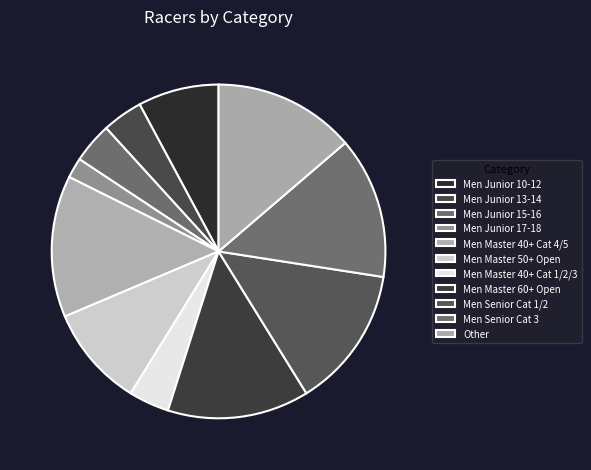

Which has a higher value, Men Master 50+ Open or Men Senior Cat 1/2?

Men Senior Cat 1/2